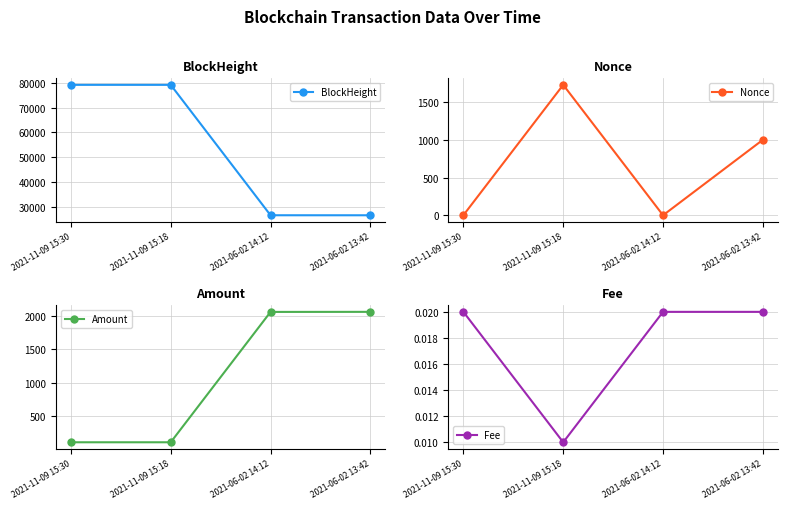

Which series has the largest range (max minus min)?

BlockHeight